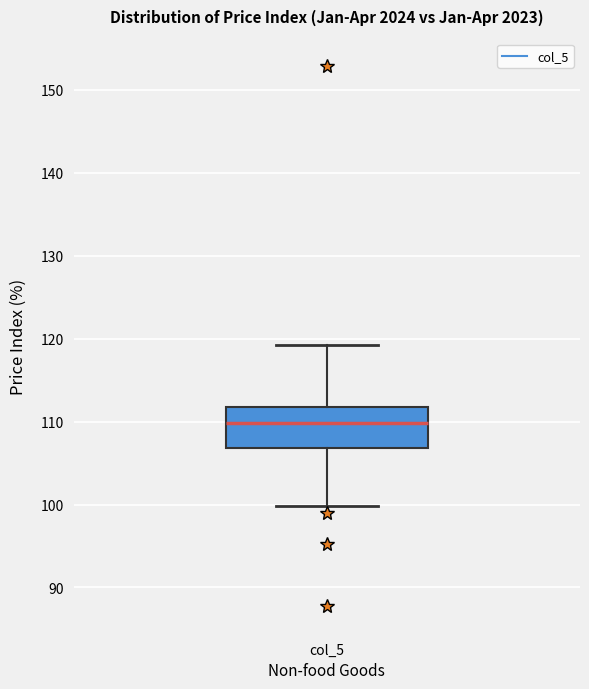

Transcribe this box plot: give where the median line is, the range the box spans, and where the two whiskers end, as read against the y-axis. The values are not printed on the chart, so give them approximately, as read against the axis.

median 110, box 107 to 112, whiskers 100 to 119